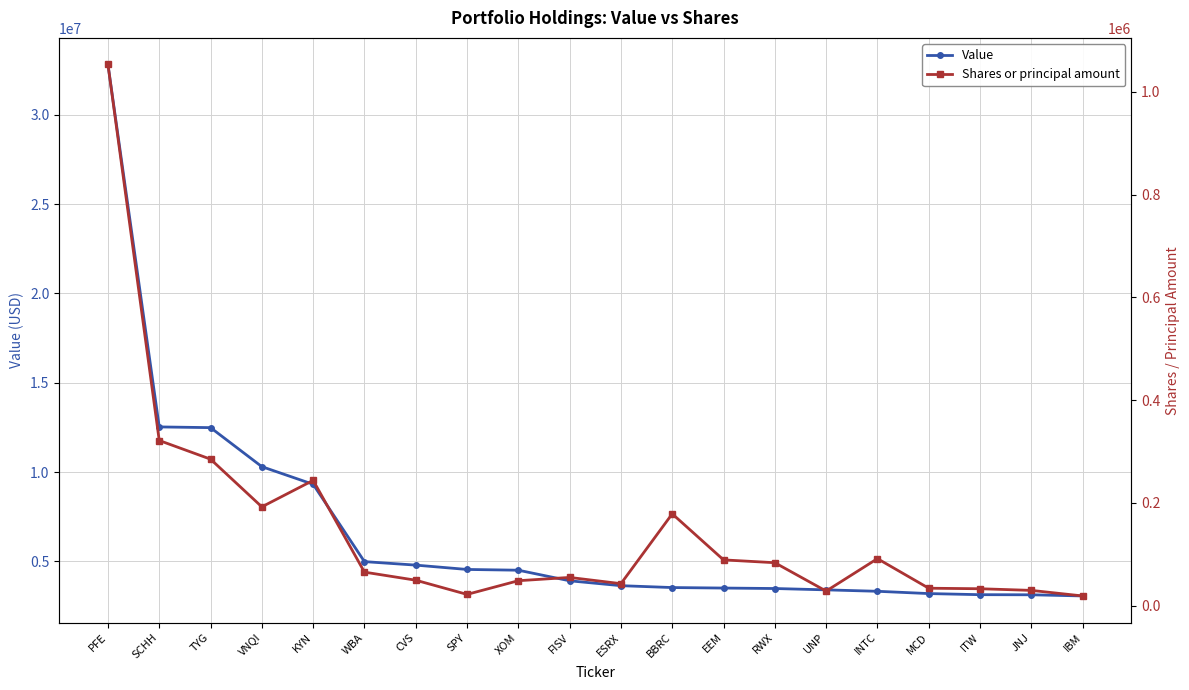

Rank the series by their maximum value, from lowest to highest.

Shares or principal amount, Value